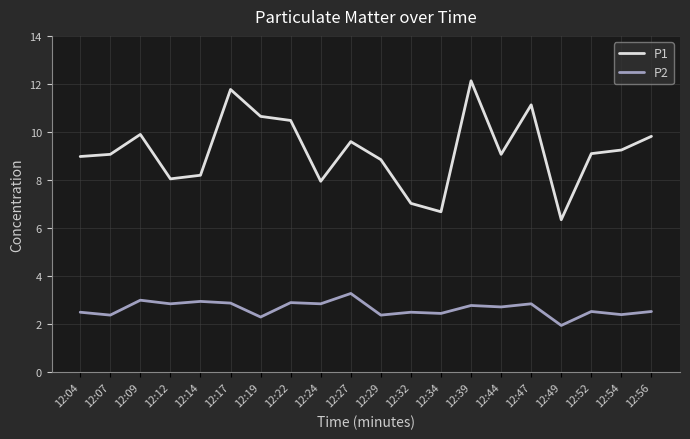

How many series are shown in this chart?

2